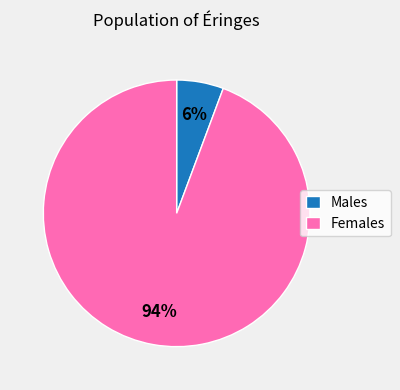

Which has a higher value, Females or Males?

Females